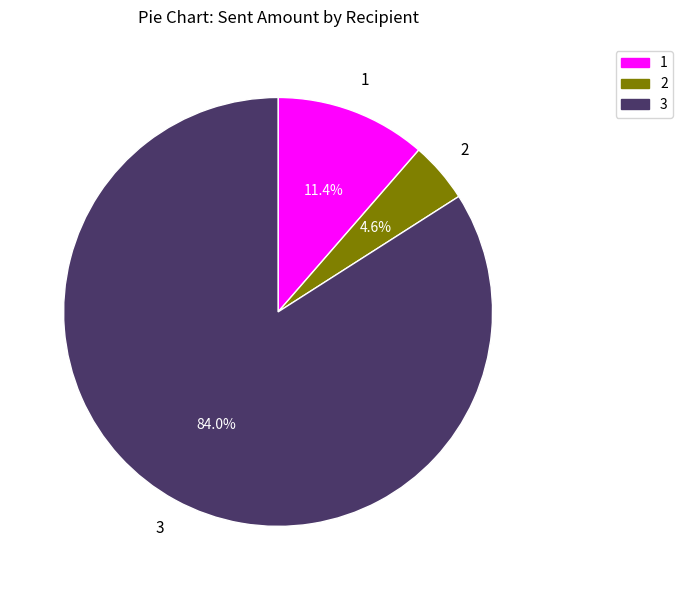

What is the largest slice in the pie chart?

3